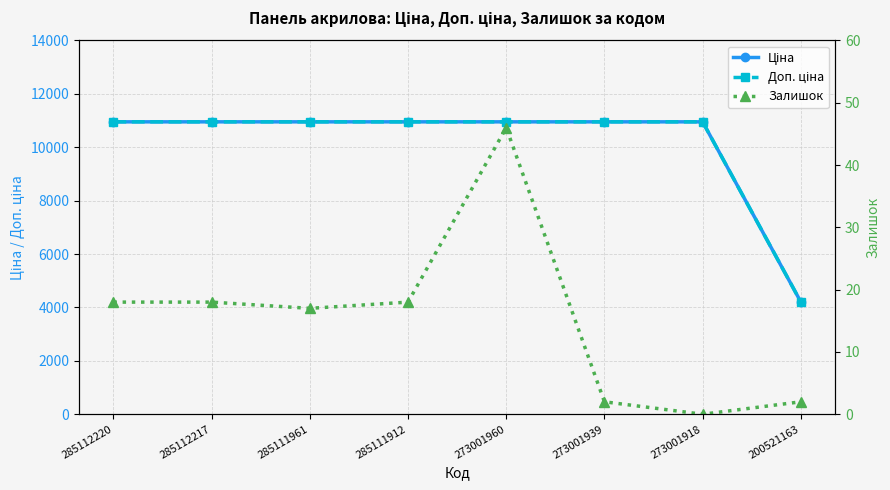

True or false: Доп. ціна has more than 2 points higher than both neighbors.

False